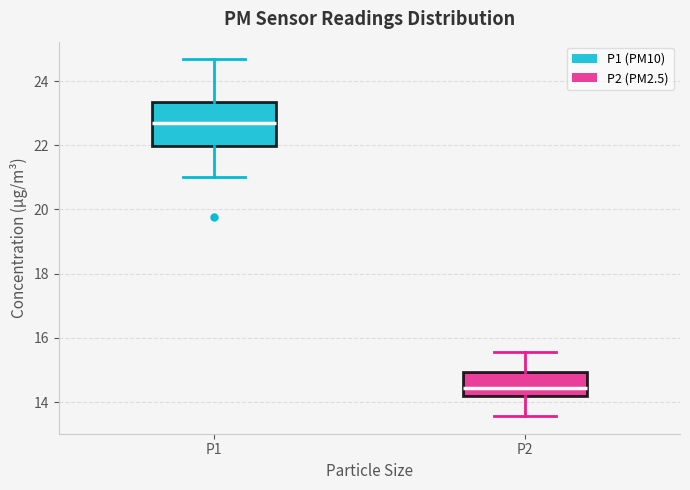

Reading left to right, transcribe this box plot: for each box, give where its median line is, the range the box spans, and where its two whiskers end, as read against the y-axis. The values are not printed on the chart, so give them approximately, as read against the axis.

P1: median 22.8, box 22.0 to 23.4, whiskers 21.0 to 24.6
P2: median 14.4, box 14.2 to 15.0, whiskers 13.6 to 15.6